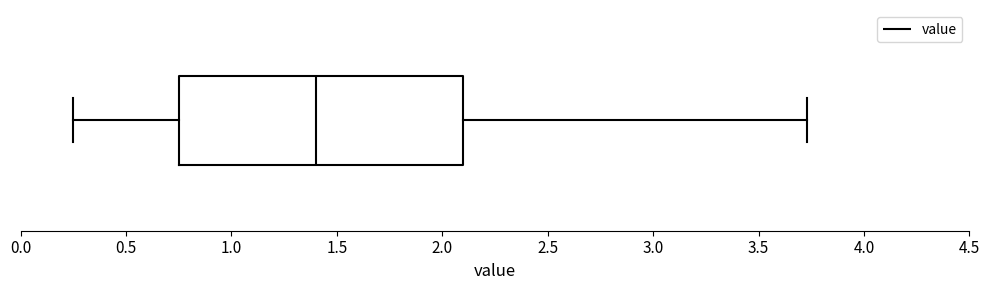

Read this box plot against the x-axis: the position of the median line, the range covered by the box, and the ends of both whiskers. The values are not printed on the chart, so give them approximately, as read against the axis.

median 1.40, box 0.75 to 2.10, whiskers 0.25 to 3.75